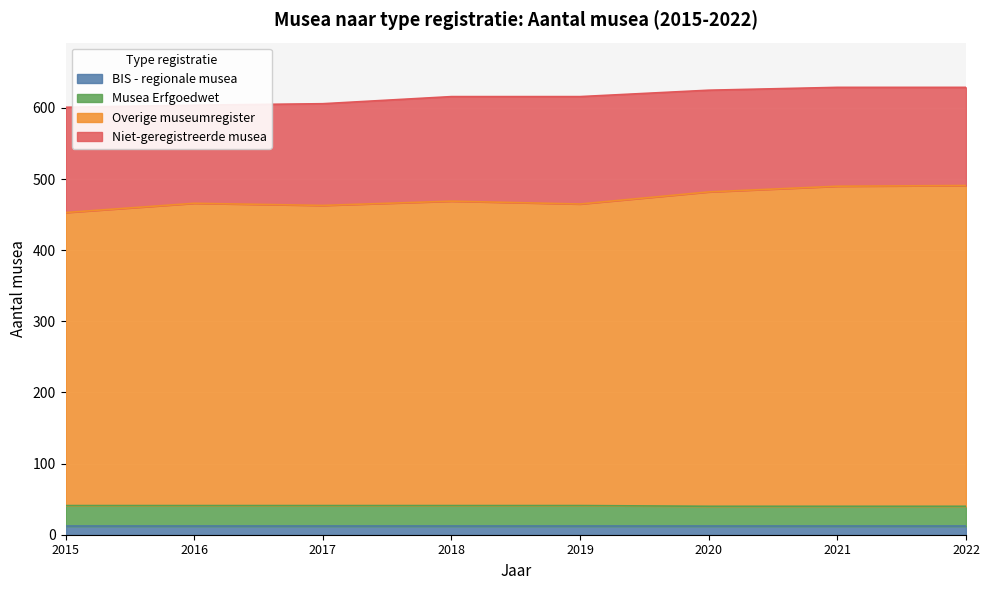

What is the difference between the Musea Erfgoedwet values at 2022 and 2019?

1